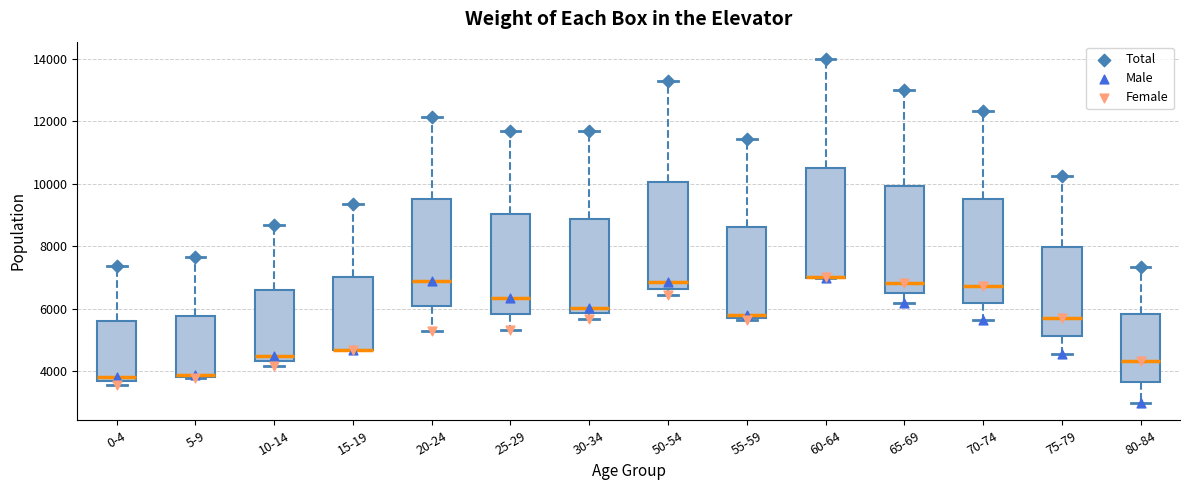

Reading left to right, read every box against the y-axis: the position of its median line, the range the box covers, and the ends of its whiskers. The values are not printed on the chart, so give them approximately, as read against the axis.

0-4: median 3800, box 3600 to 5600, whiskers 3600 (just below the box's lower edge) to 7400
5-9: median 3800, box 3800 to 5800, whiskers 3800 to 7600
10-14: median 4600, box 4400 to 6600, whiskers 4200 to 8600
15-19: median 4600 (drawn on the box's lower edge), box 4600 to 7000, whiskers 4600 to 9400
20-24: median 6800, box 6000 to 9600, whiskers 5200 to 12200
25-29: median 6400, box 5800 to 9000, whiskers 5400 to 11600
30-34: median 6000, box 5800 to 8800, whiskers 5600 to 11800
50-54: median 6800, box 6600 to 10000, whiskers 6400 to 13200
55-59: median 5800 (just above the box's lower edge), box 5800 to 8600, whiskers 5600 to 11400
60-64: median 7000 (drawn on the box's lower edge), box 7000 to 10600, whiskers 7000 to 14000
65-69: median 6800, box 6600 to 10000, whiskers 6200 to 13000
70-74: median 6800, box 6200 to 9600, whiskers 5600 to 12400
75-79: median 5800, box 5200 to 8000, whiskers 4600 to 10200
80-84: median 4400, box 3600 to 5800, whiskers 3000 to 7400